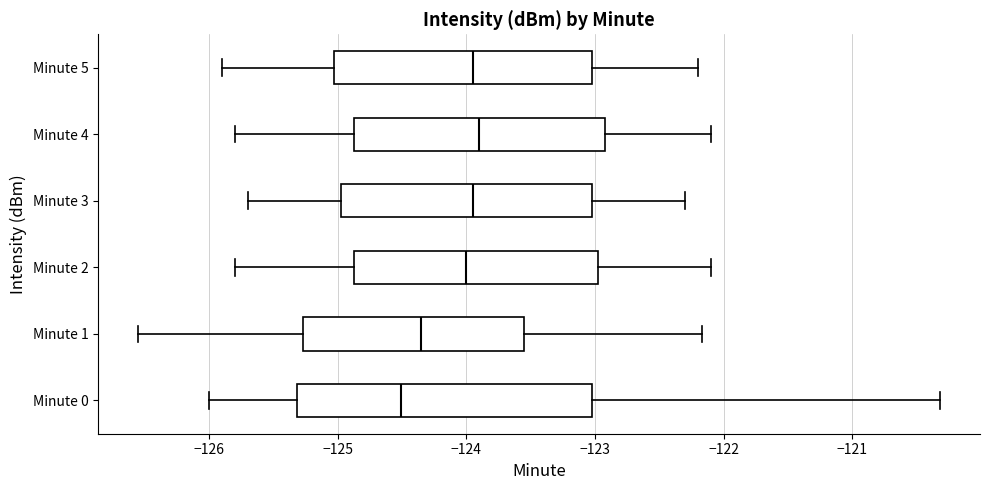

Reading bottom to top, read every box against the x-axis: the position of its median line, the range the box covers, and the ends of its whiskers. The values are not printed on the chart, so give them approximately, as read against the axis.

Minute 0: median -124.5, box -125.3 to -123.0, whiskers -126.0 to -120.3
Minute 1: median -124.3, box -125.3 to -123.5, whiskers -126.5 to -122.2
Minute 2: median -124.0, box -124.9 to -123.0, whiskers -125.8 to -122.1
Minute 3: median -123.9, box -125.0 to -123.0, whiskers -125.7 to -122.3
Minute 4: median -123.9, box -124.9 to -122.9, whiskers -125.8 to -122.1
Minute 5: median -123.9, box -125.0 to -123.0, whiskers -125.9 to -122.2